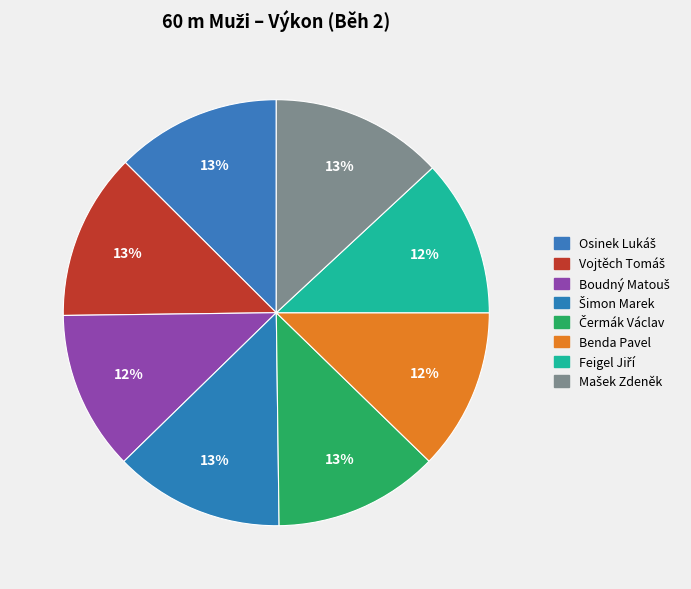

What is the ratio of the value at Feigel Jiří to the value at Benda Pavel?

1.0